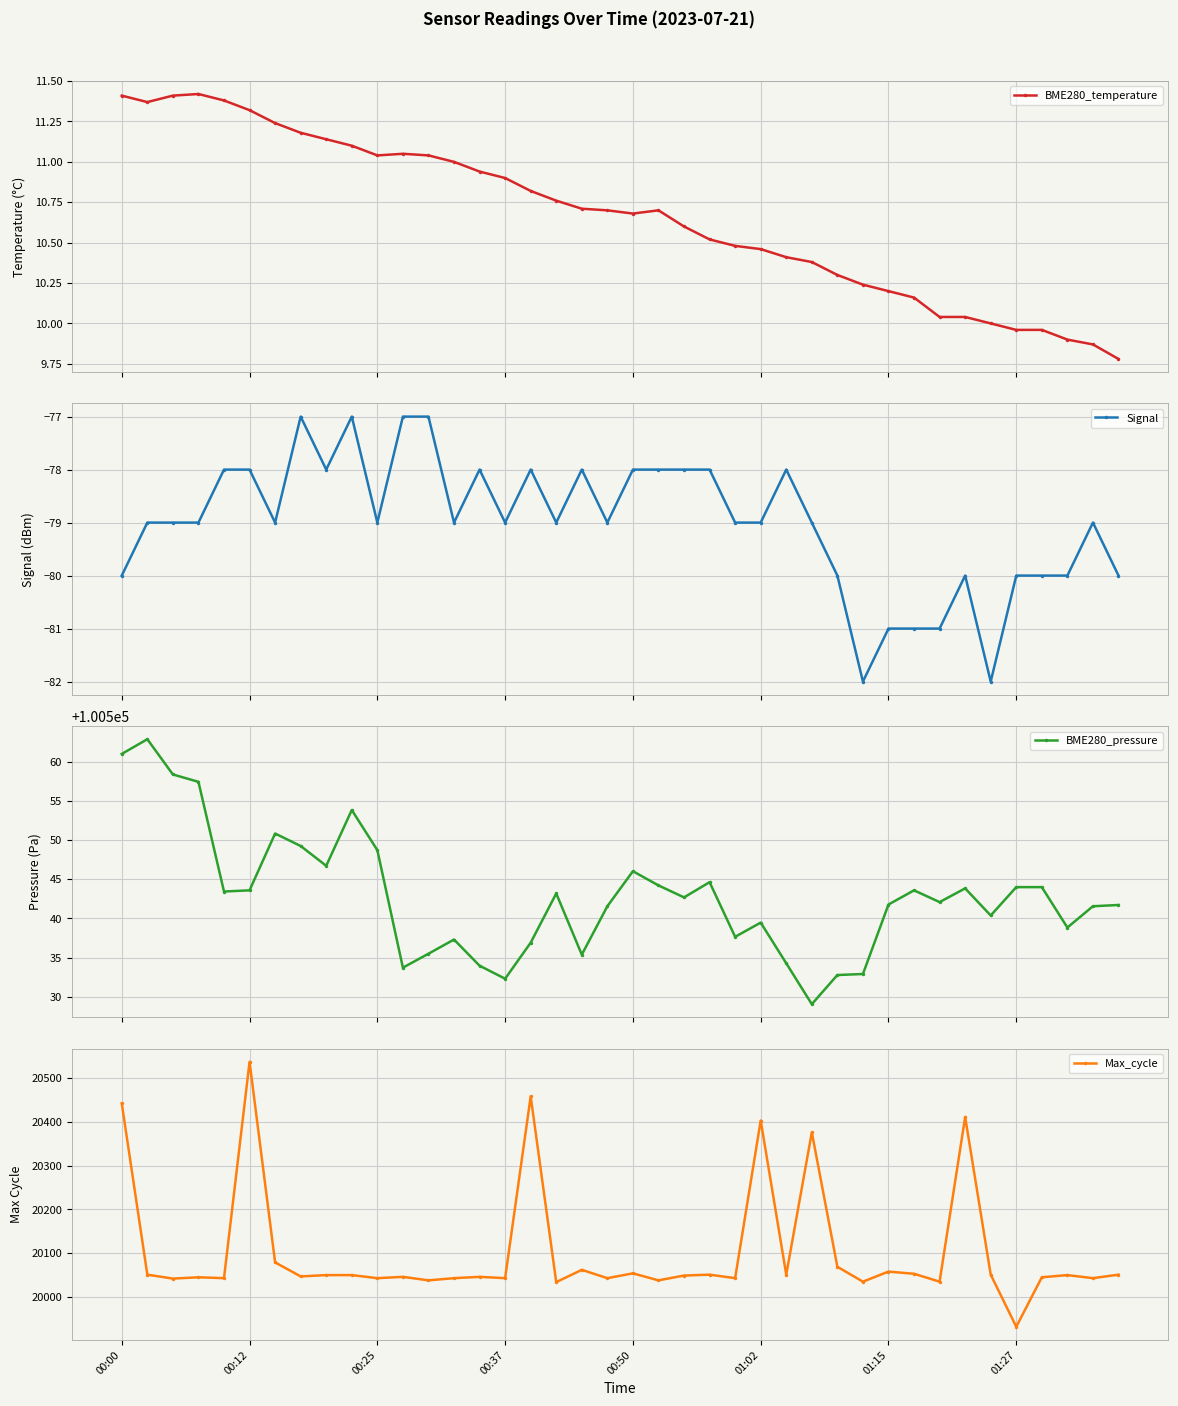

What is the value of the BME280_pressure point at the 2nd from the left?

100562.9